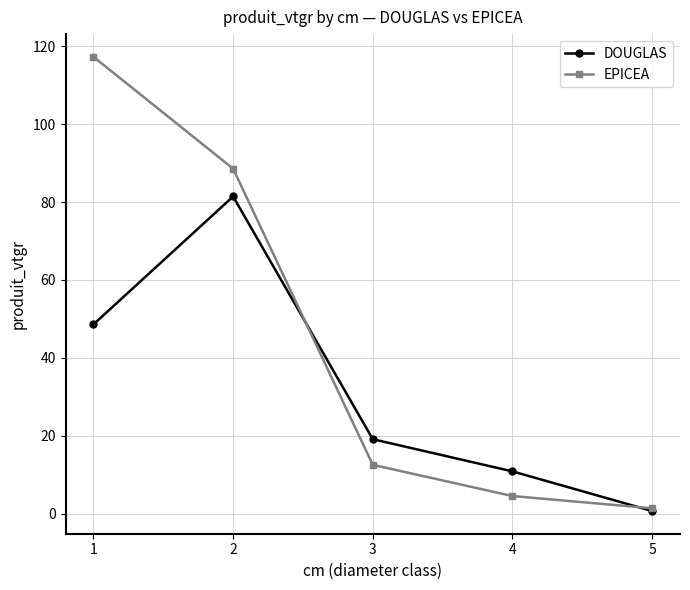

The value of EPICEA at 2 is 22.7. True or false?

False